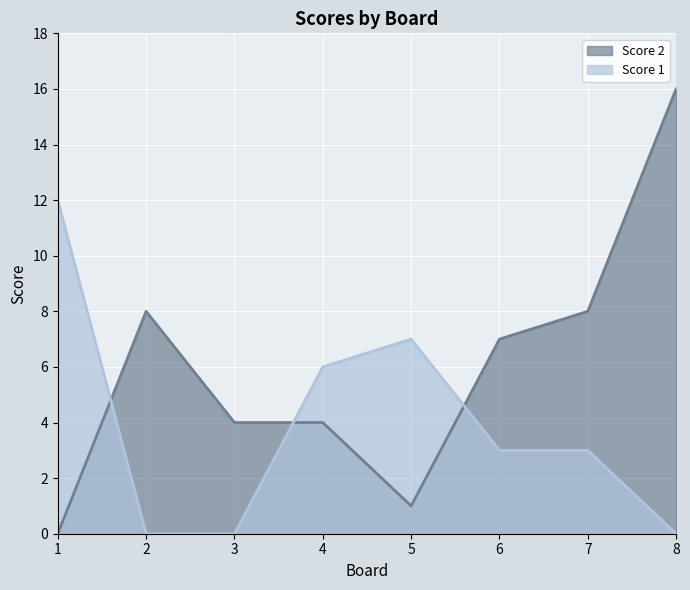

How many times do Score 1 and Score 2 cross each other?

3